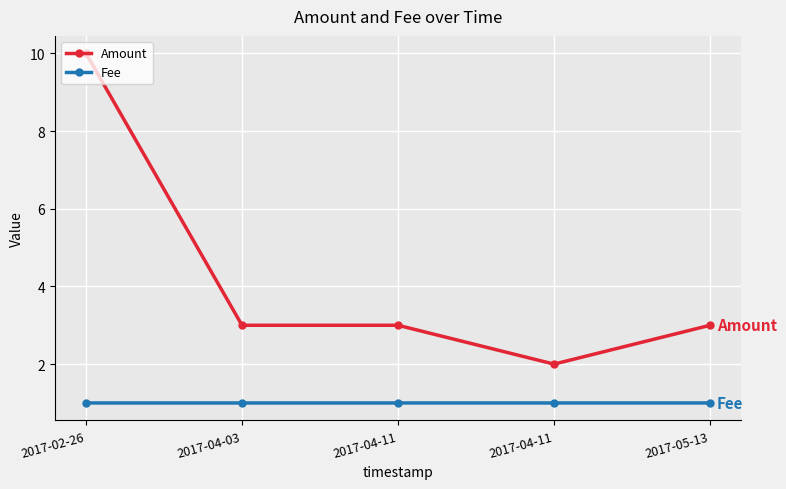

Does the chart display data point markers on the line(s)?

Yes